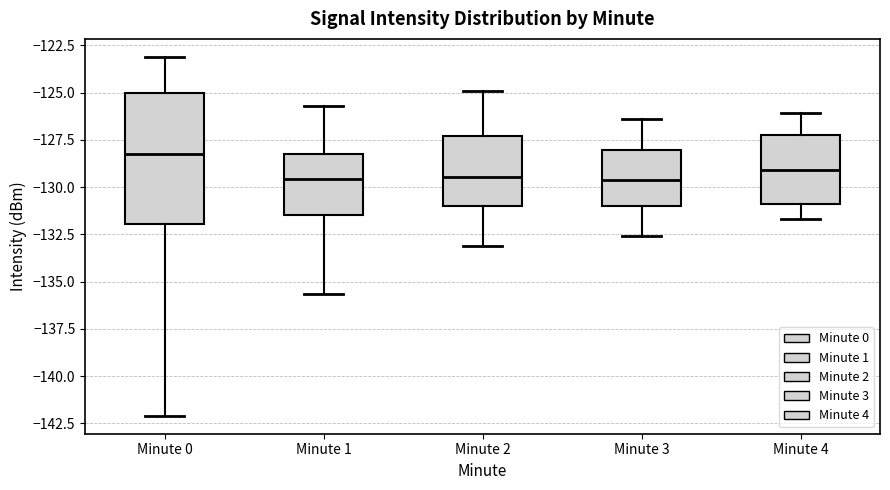

Reading left to right, read every box against the y-axis: the position of its median line, the range the box covers, and the ends of its whiskers. The values are not printed on the chart, so give them approximately, as read against the axis.

Minute 0: median -128.0, box -132.0 to -125.0, whiskers -142.0 to -123.0
Minute 1: median -129.5, box -131.5 to -128.5, whiskers -135.5 to -125.5
Minute 2: median -129.5, box -131.0 to -127.5, whiskers -133.0 to -125.0
Minute 3: median -129.5, box -131.0 to -128.0, whiskers -132.5 to -126.5
Minute 4: median -129.0, box -131.0 to -127.0, whiskers -131.5 to -126.0